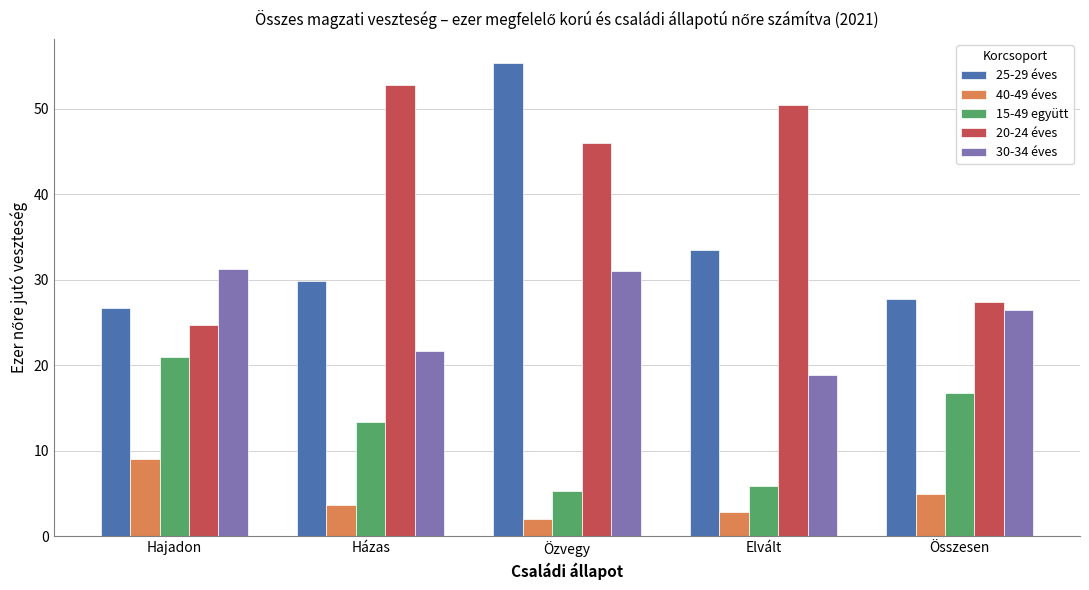

How many values in the 30-34 éves series are below 26?

2